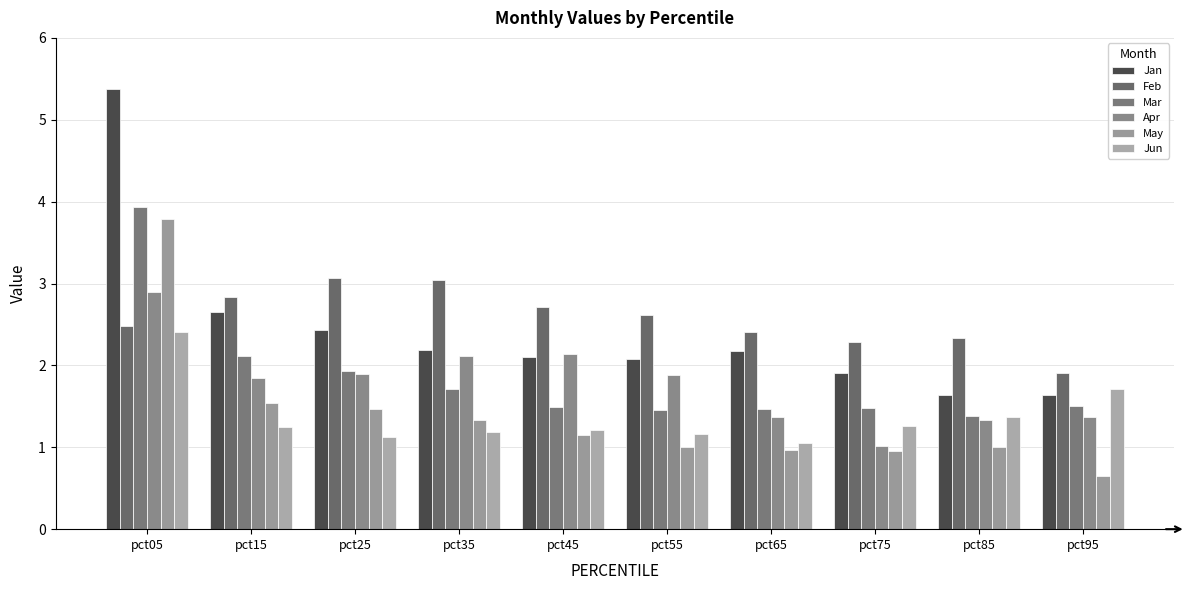

How many groups of bars are there?

10